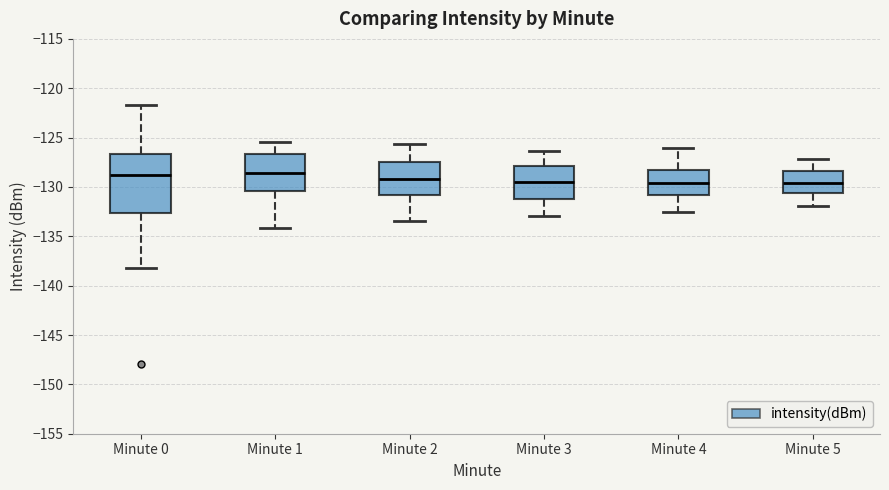

Where does the median line of the box for Minute 0 sit on the y-axis? The values are not printed on the chart, so give them approximately, as read against the axis.

-129.0